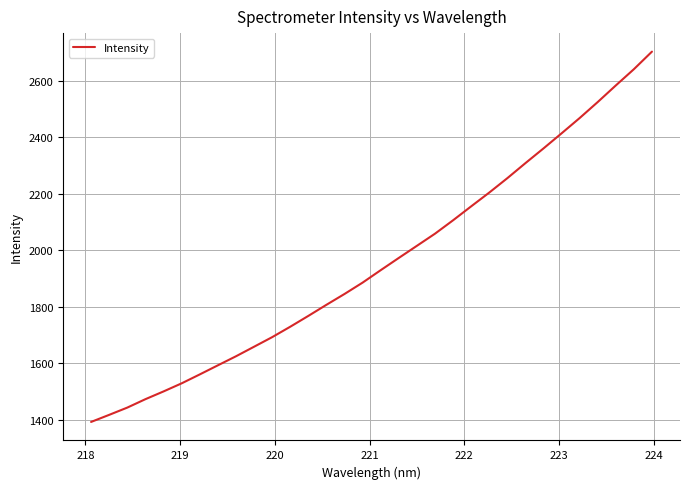

What is the smallest value displayed?

1392.5